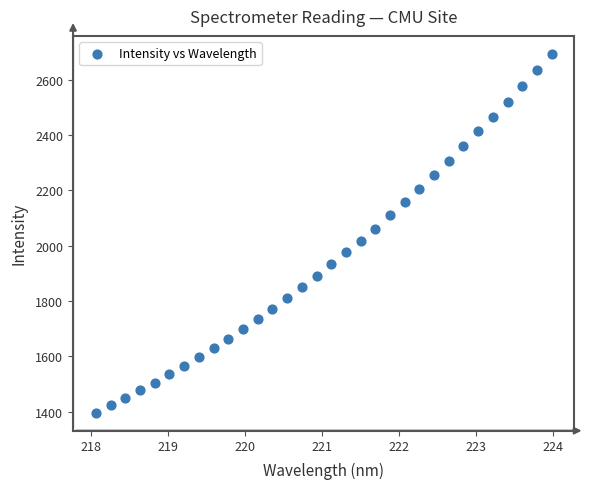

What is the range of X values (max minus min)?

5.9